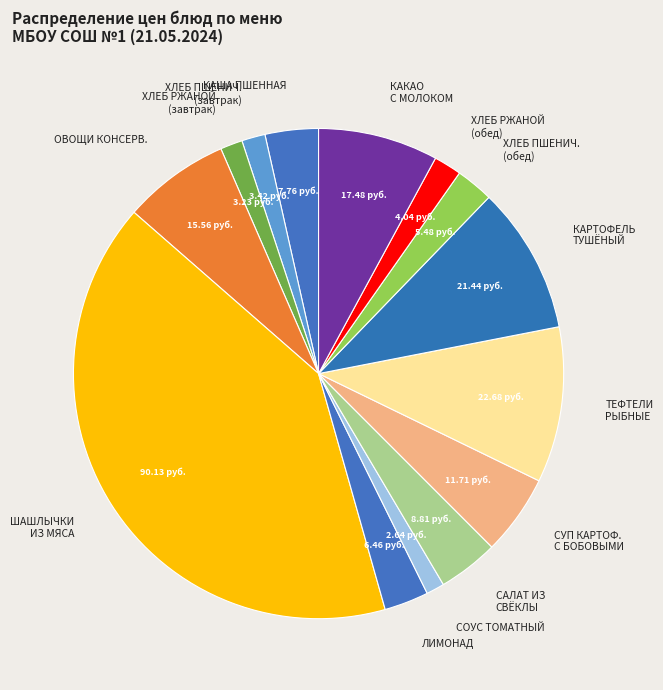

Does ШАШЛЫЧКИ ИЗ МЯСА represent more than half of the total?

No